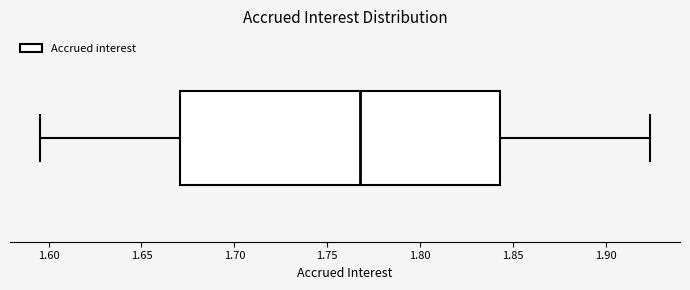

Read this box plot against the x-axis: the position of the median line, the range covered by the box, and the ends of both whiskers. The values are not printed on the chart, so give them approximately, as read against the axis.

median 1.770, box 1.670 to 1.845, whiskers 1.595 to 1.925